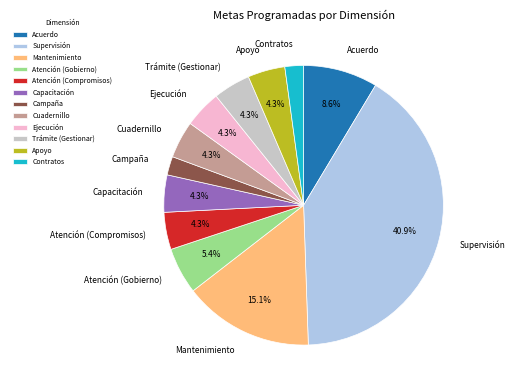

To the nearest percent, what percentage of the pie is Apoyo?

4%